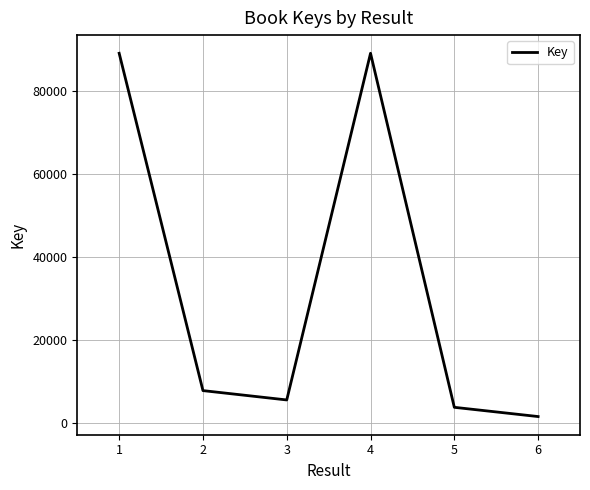

What is the average value?

32723